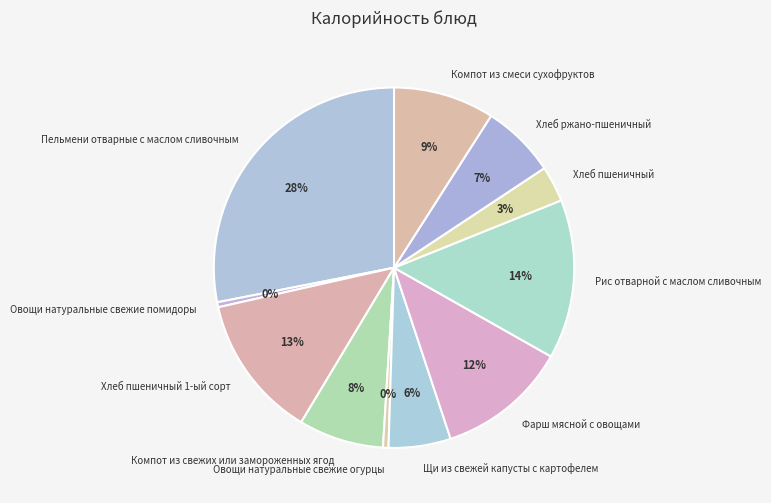

To the nearest percent, what portion does Фарш мясной с овощами represent?

12%